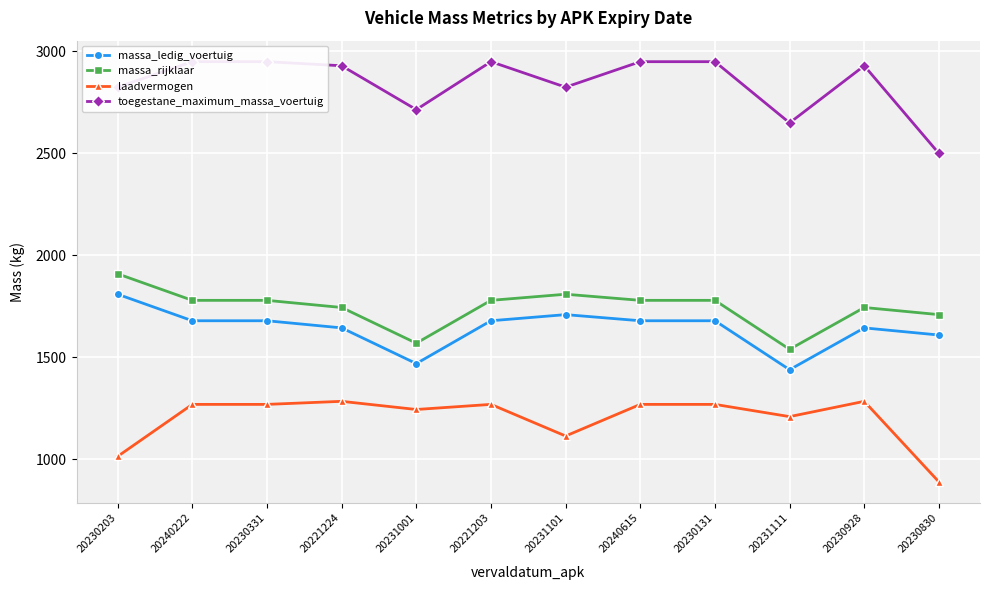

List the labels in order of laadvermogen value, smallest first.

20230830, 20230203, 20231101, 20231111, 20231001, 20240222, 20230331, 20221203, 20240615, 20230131, 20221224, 20230928